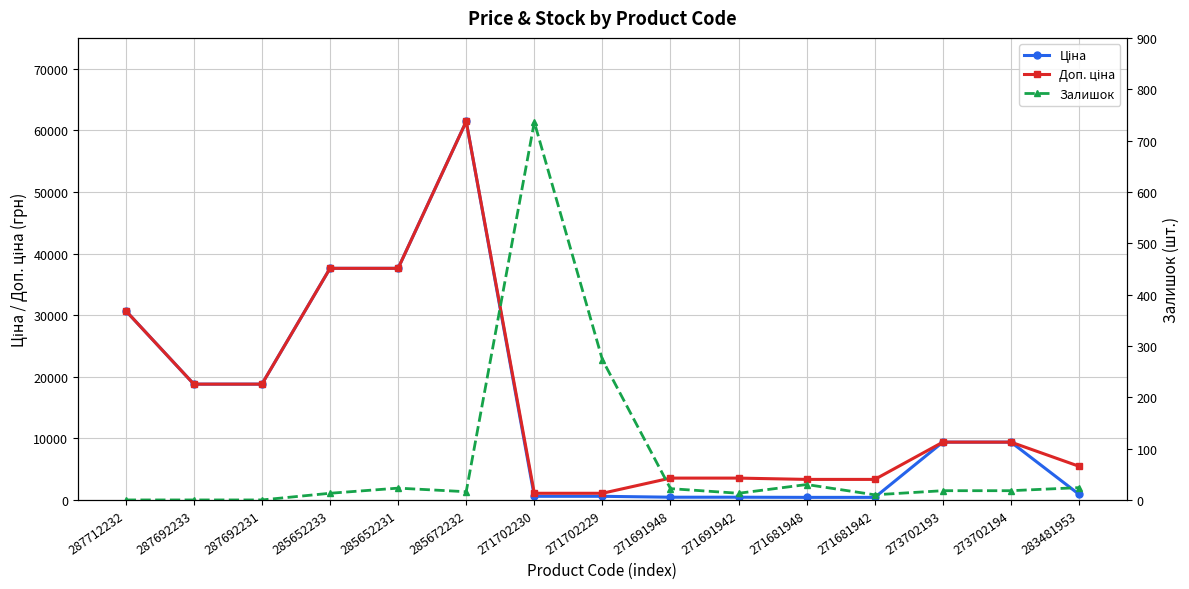

What are all the series names shown in the legend?

Ціна, Доп. ціна, Залишок